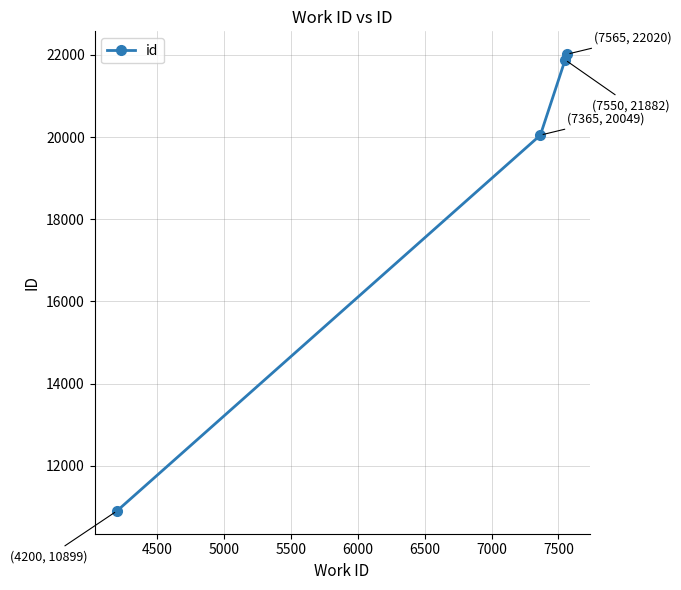

What is the minimum value shown in the chart?

10899